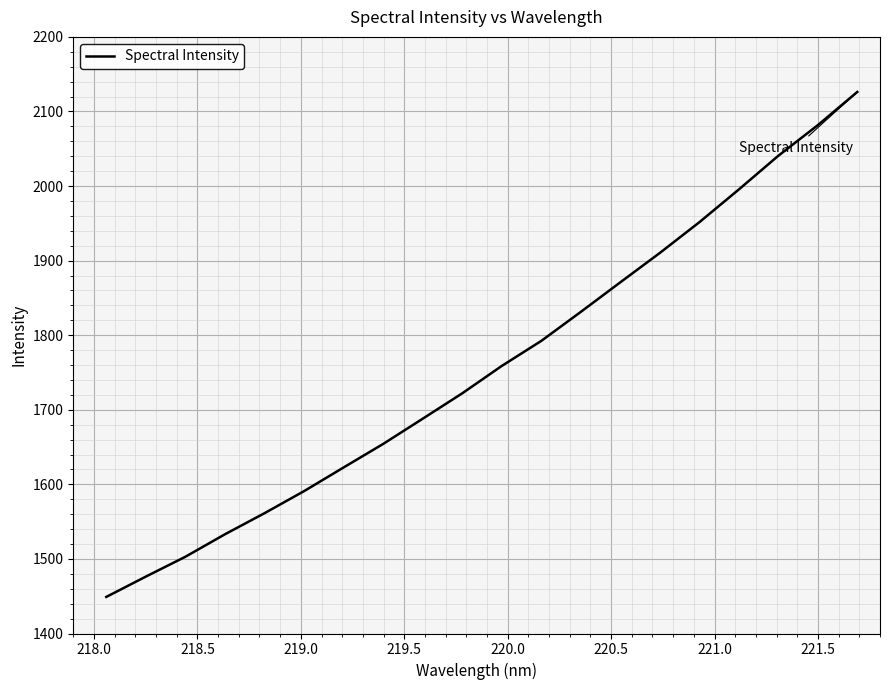

Count the number of data series in this chart.

1